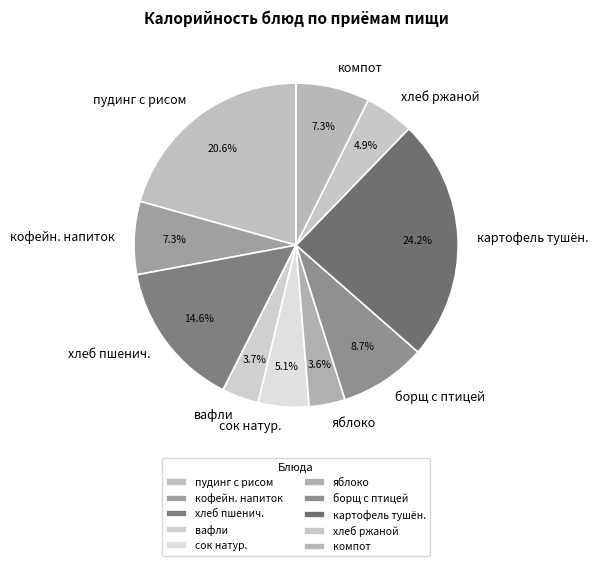

Which has a higher value, сок натур. or кофейн. напиток?

кофейн. напиток